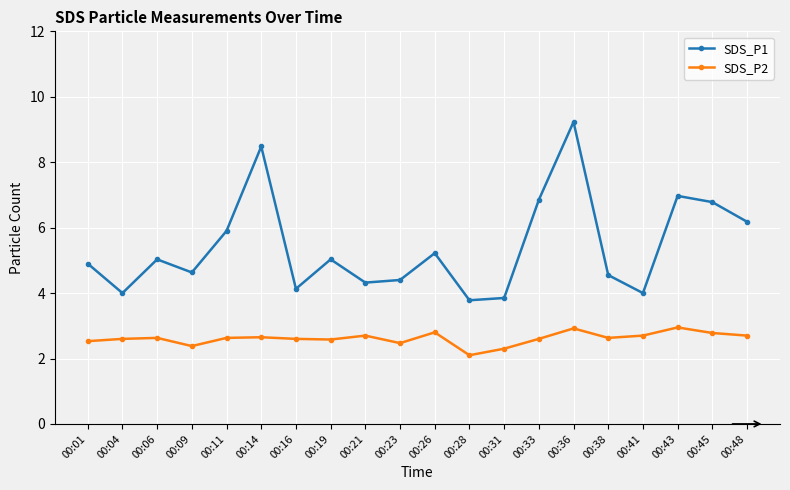

At which label does SDS_P1 reach its peak?

00:36